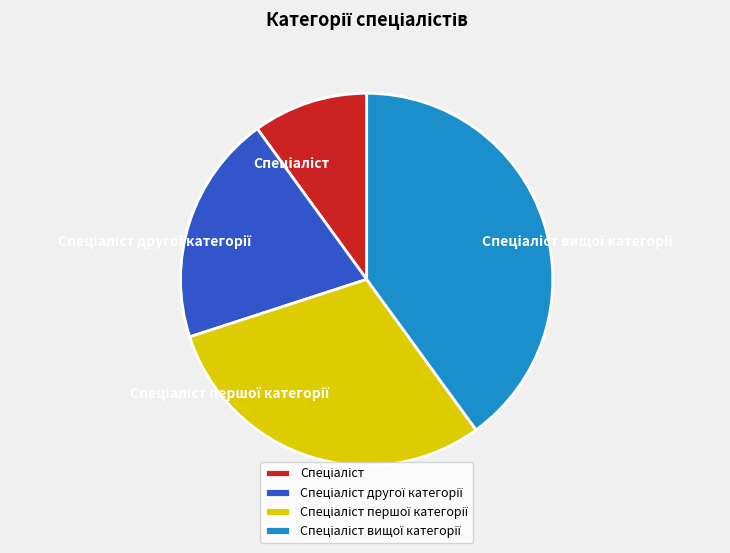

Is there any slice that represents more than half of the pie?

No